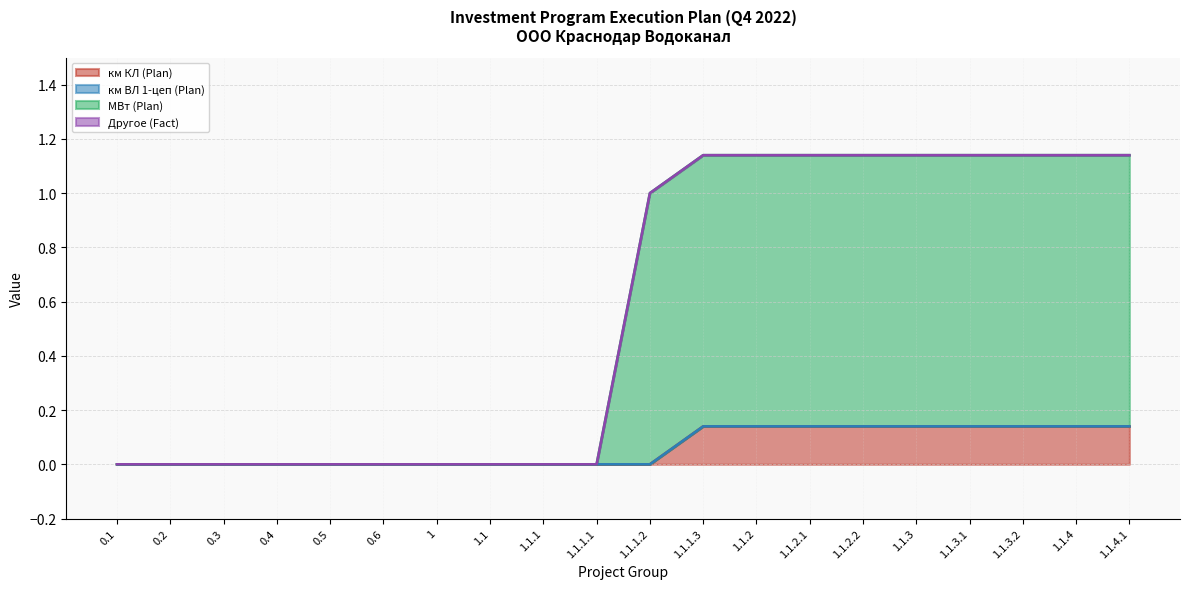

What is the difference between the maximum and minimum values in the км КЛ (Plan) series?

0.1